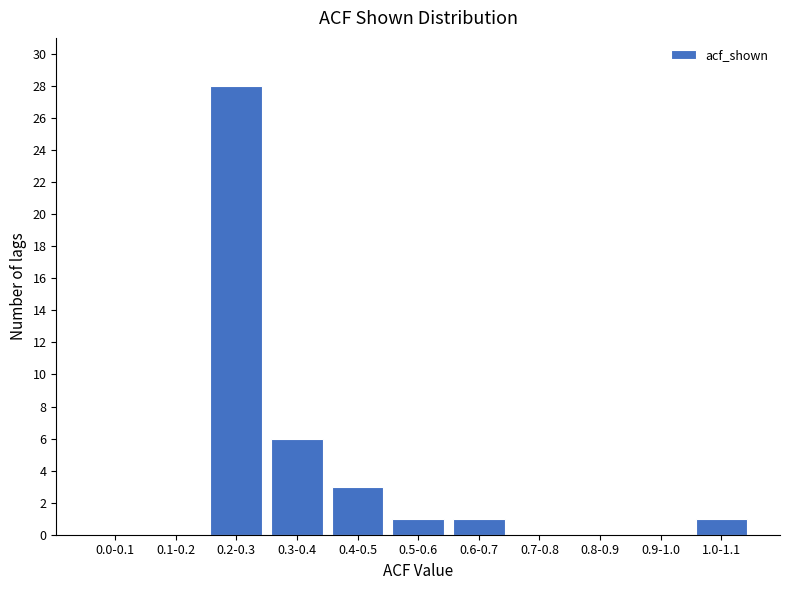

Reading left to right, what are all the values shown in this chart?

0.0-0.1=0	0.1-0.2=0	0.2-0.3=28	0.3-0.4=6	0.4-0.5=3	0.5-0.6=1	0.6-0.7=1	0.7-0.8=0	0.8-0.9=0	0.9-1.0=0	1.0-1.1=1